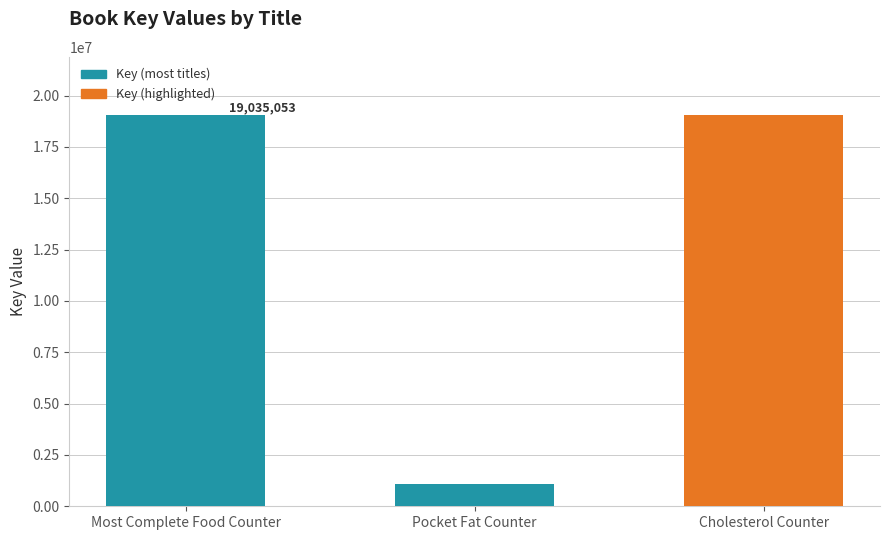

What is the value of the 3rd bar from the left?

19034679